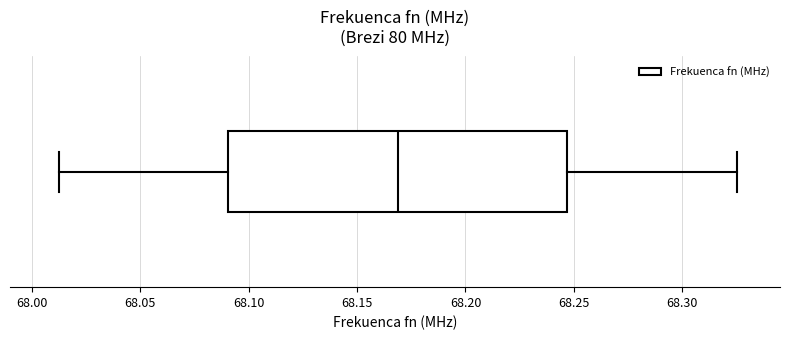

Where does the left whisker of the box end on the x-axis? The values are not printed on the chart, so give them approximately, as read against the axis.

68.015